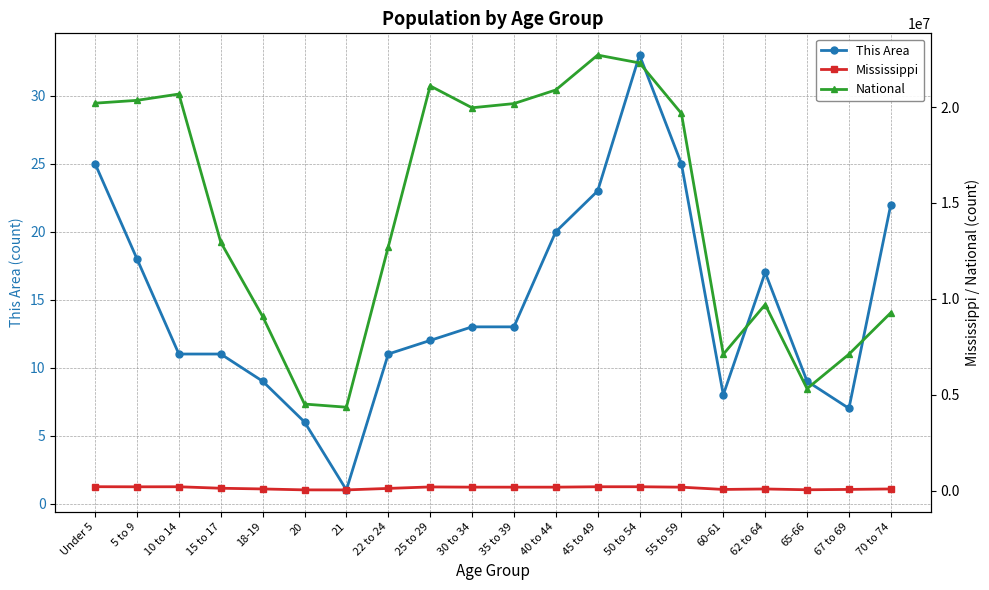

Which has a higher value, 22 to 24 or 50 to 54?

50 to 54